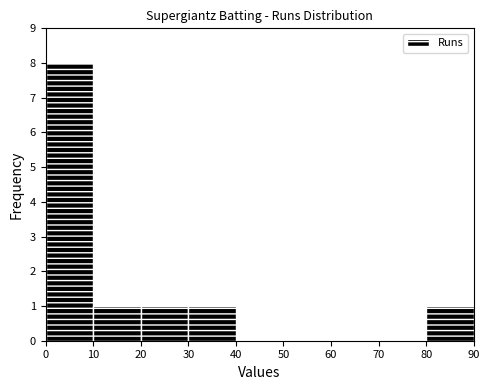

Reading left to right, list every bar in this chart as the range it spans on the x-axis followed by its height. The values are not printed on the chart, so give them approximately, as read against the axis.

0 to 10: 8
10 to 20: 1
20 to 30: 1
30 to 40: 1
40 to 50: 0
50 to 60: 0
60 to 70: 0
70 to 80: 0
80 to 90: 1